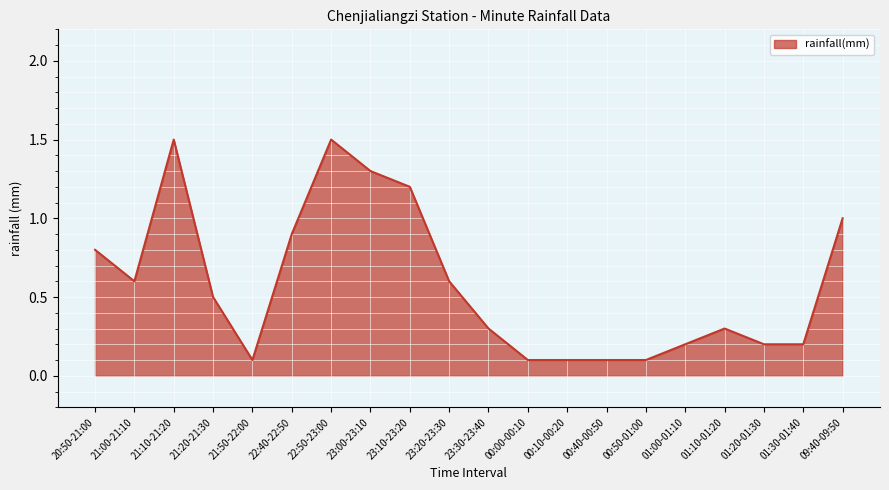

True or false: there are more than 1 points higher than both neighbors.

True